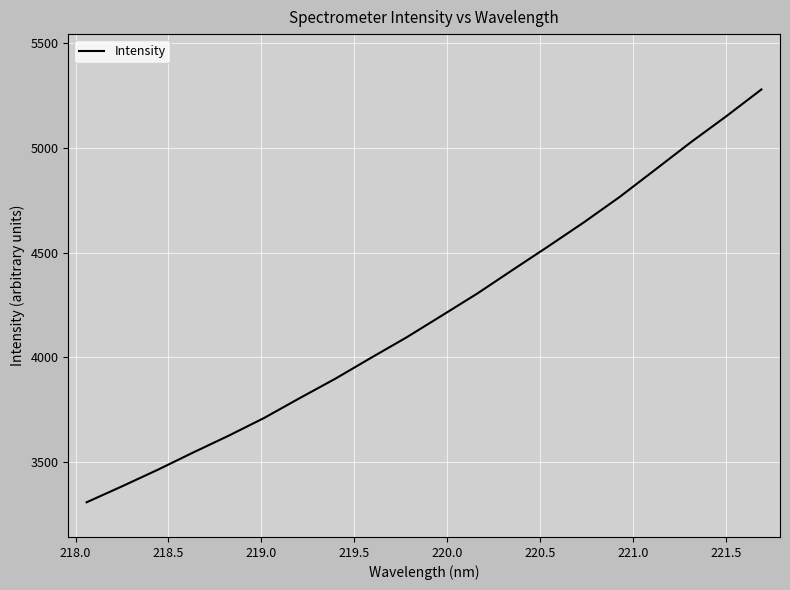

What is the greatest value displayed?

5278.0